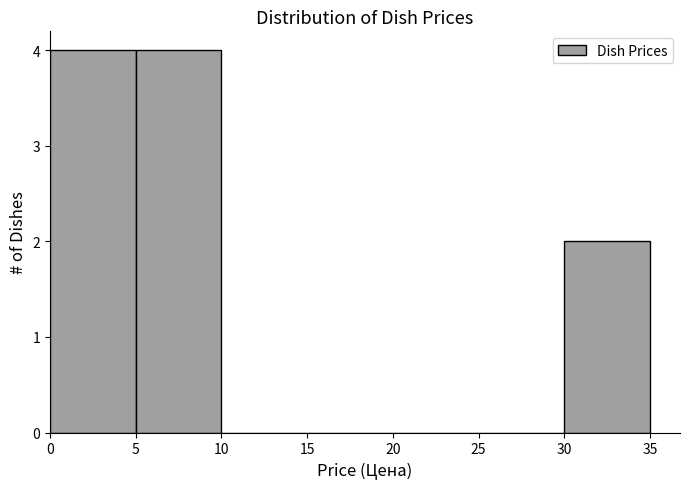

What is the height of the bar covering 5 to 10 on the x-axis? The values are not printed on the chart, so give them approximately, as read against the axis.

4